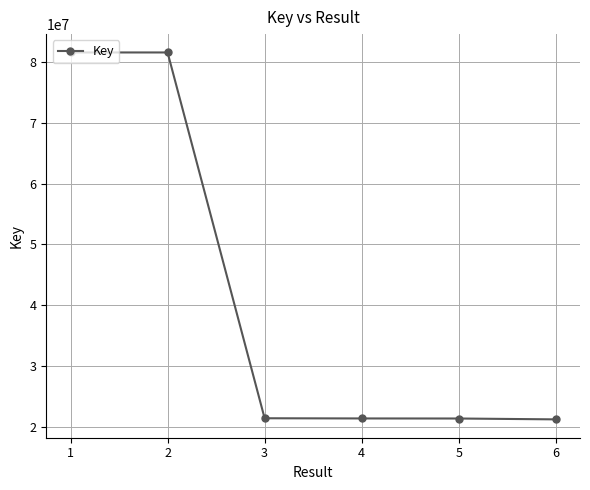

True or false: the data has more than 2 interior local peaks.

False